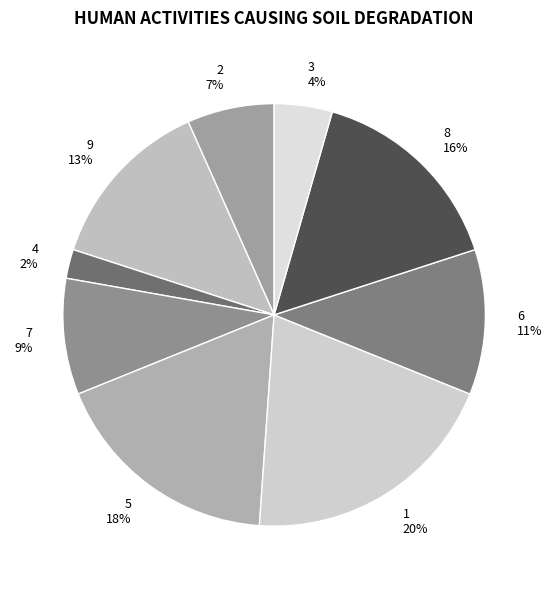

How many slices are in this pie chart?

9